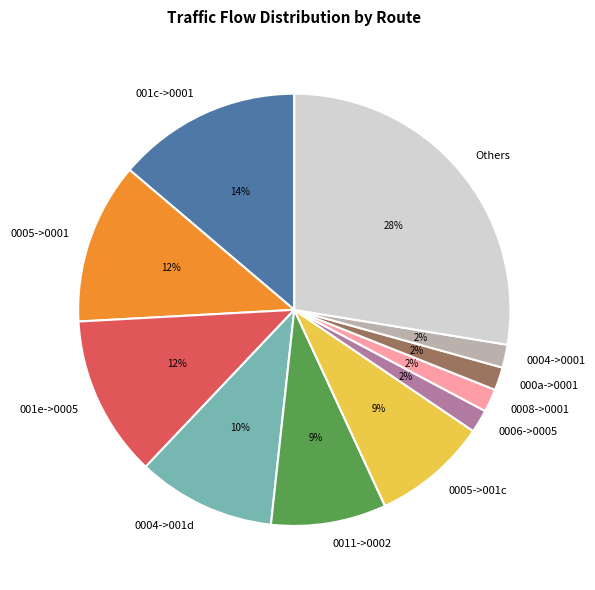

To the nearest percent, what is the combined percentage of 001c->0001 and 0004->001d?

24%